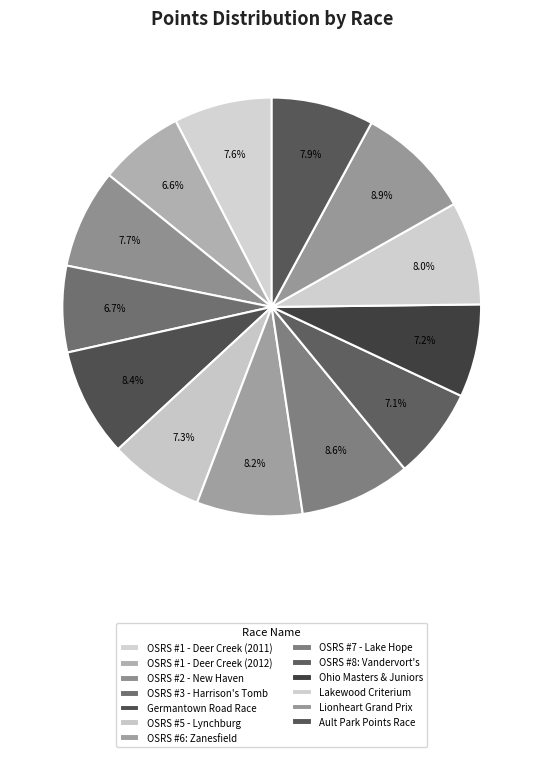

To the nearest percent, what is the combined percentage of Lionheart Grand Prix and Ault Park Points Race?

17%